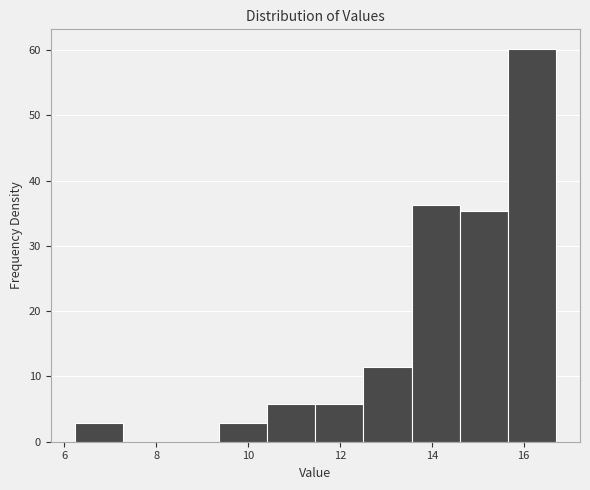

Reading left to right, transcribe this chart: for each bar, give the range it covers on the x-axis and its height. Neither the bar edges nor the heights are printed on the chart, so give them approximately, as read against the axes.

6.2 to 7.2: 3
7.2 to 8.4: 0
8.4 to 9.4: 0
9.4 to 10.4: 3
10.4 to 11.4: 6
11.4 to 12.6: 6
12.6 to 13.6: 11
13.6 to 14.6: 36
14.6 to 15.6: 35
15.6 to 16.8: 60